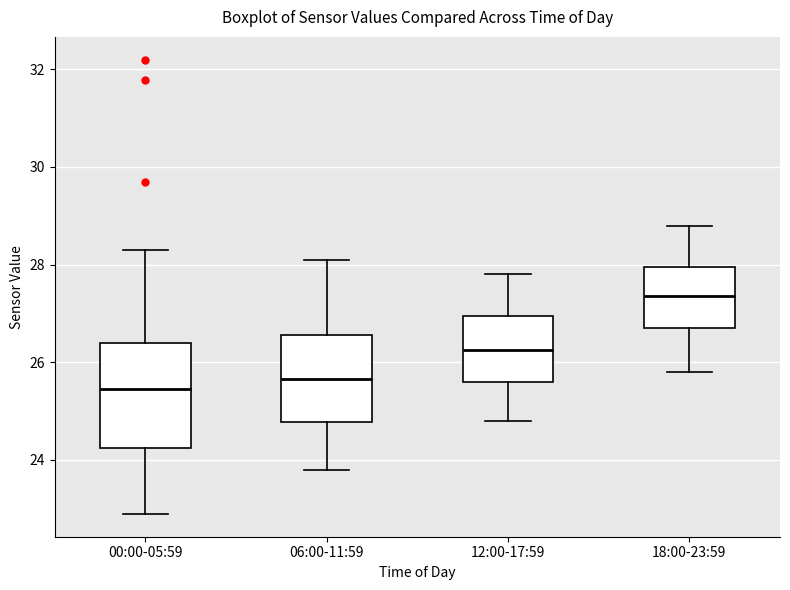

Reading left to right, transcribe this box plot: for each box, give where its median line is, the range the box spans, and where its two whiskers end, as read against the y-axis. The values are not printed on the chart, so give them approximately, as read against the axis.

00:00-05:59: median 25.4, box 24.2 to 26.4, whiskers 22.8 to 28.2
06:00-11:59: median 25.6, box 24.8 to 26.6, whiskers 23.8 to 28.2
12:00-17:59: median 26.2, box 25.6 to 27.0, whiskers 24.8 to 27.8
18:00-23:59: median 27.4, box 26.8 to 28.0, whiskers 25.8 to 28.8